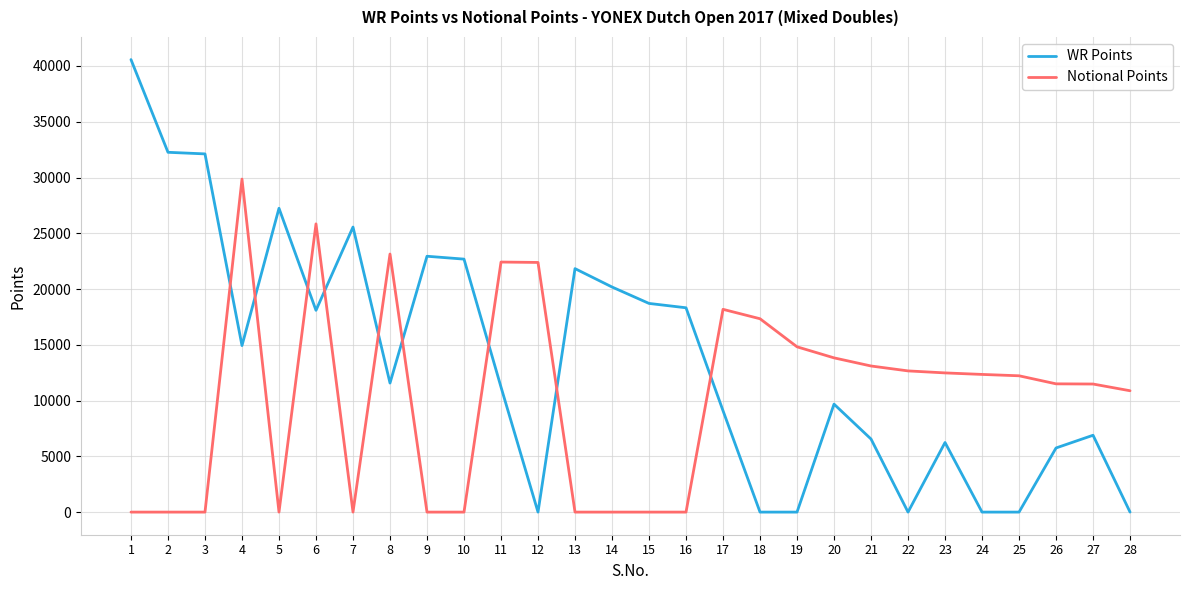

What are all the series names shown in the legend?

WR Points, Notional Points